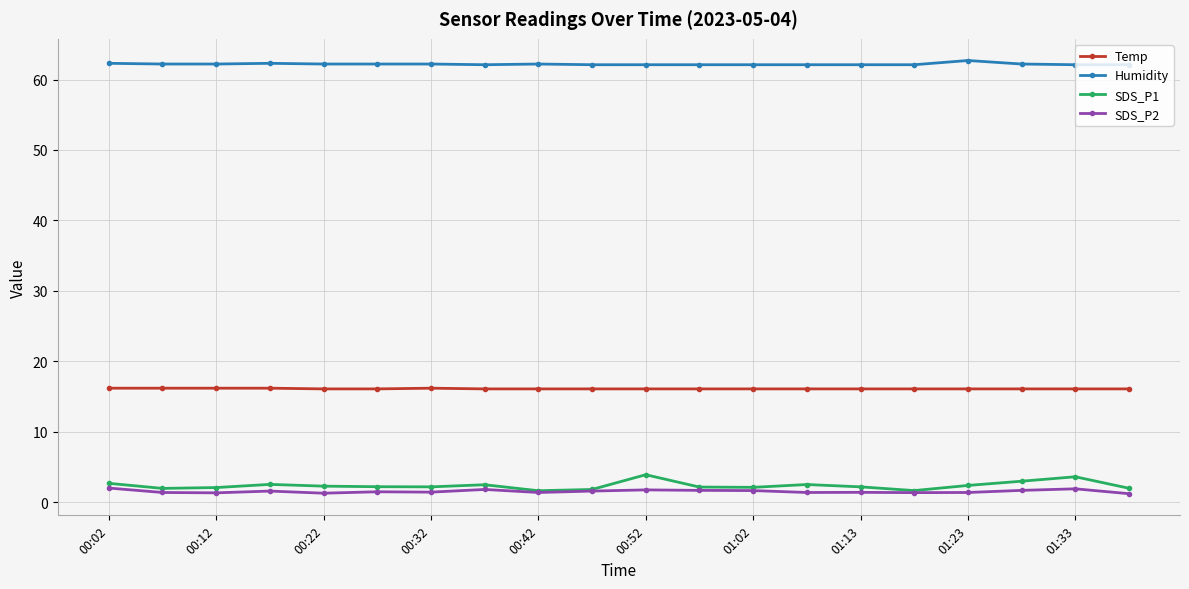

True or false: Temp and SDS_P1 intersect in this chart.

False